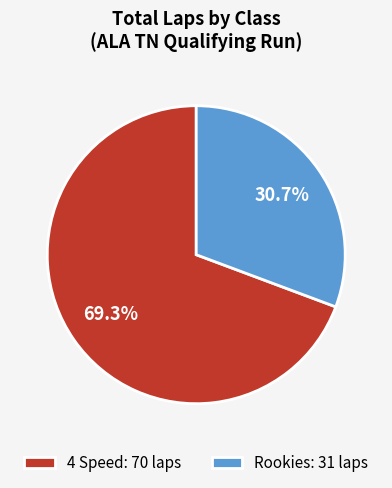

Rank the categories by value from lowest to highest.

Rookies: 31 laps, 4 Speed: 70 laps